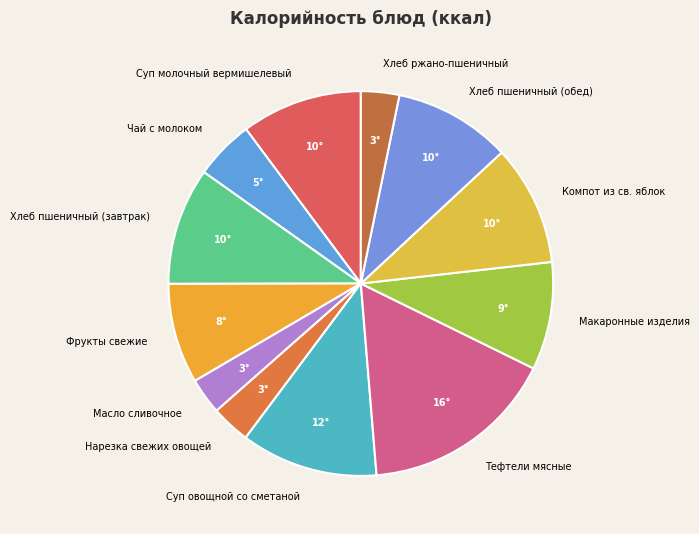

Is it true that Фрукты свежие is 1% of the pie?

False